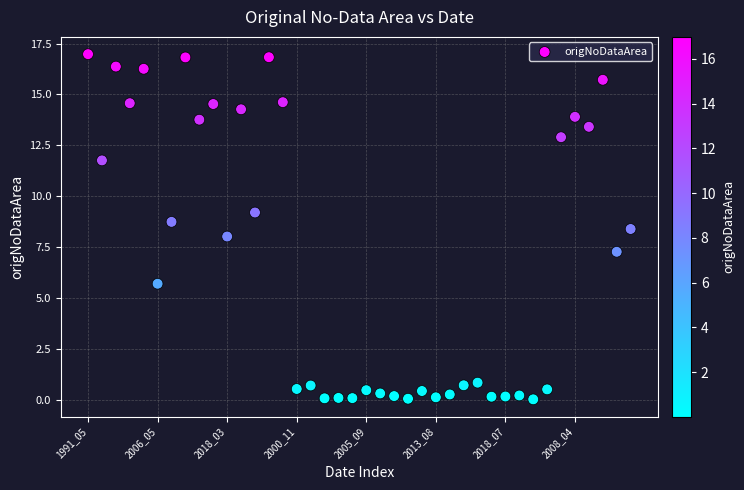

What is the range of Y values (max minus min)?

17.0